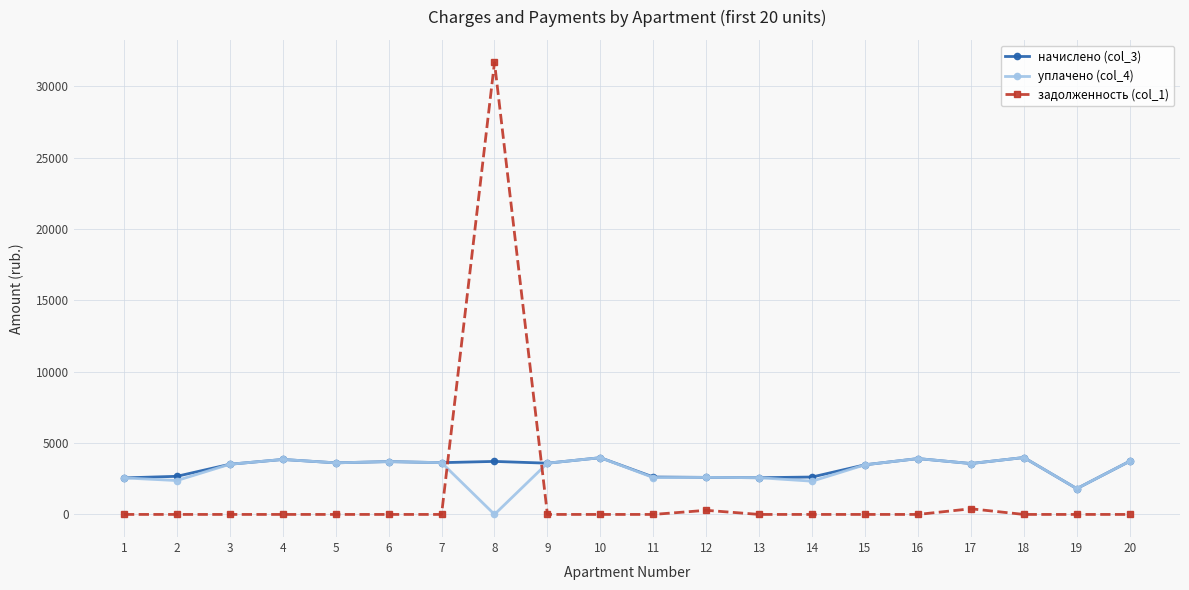

Which series has the widest spread of values?

задолженность (col_1)